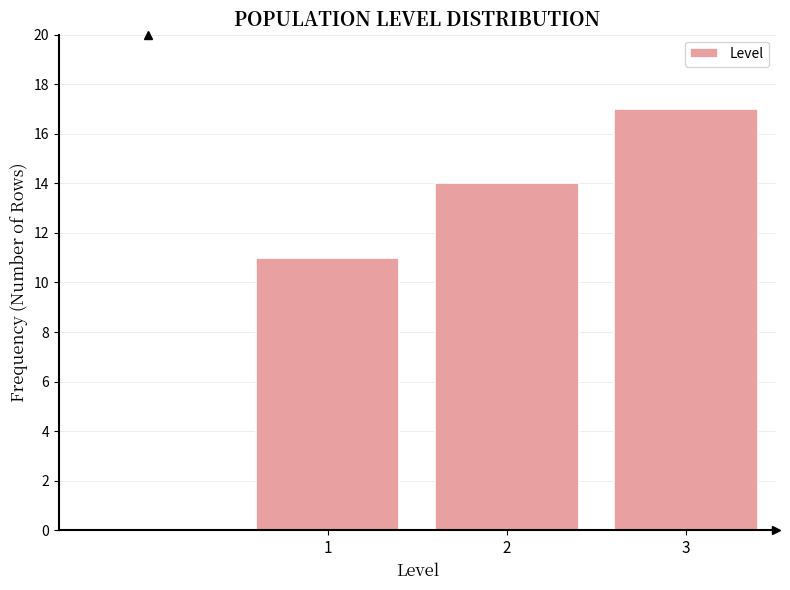

Reading left to right, list all the values displayed in this chart.

11	14	17